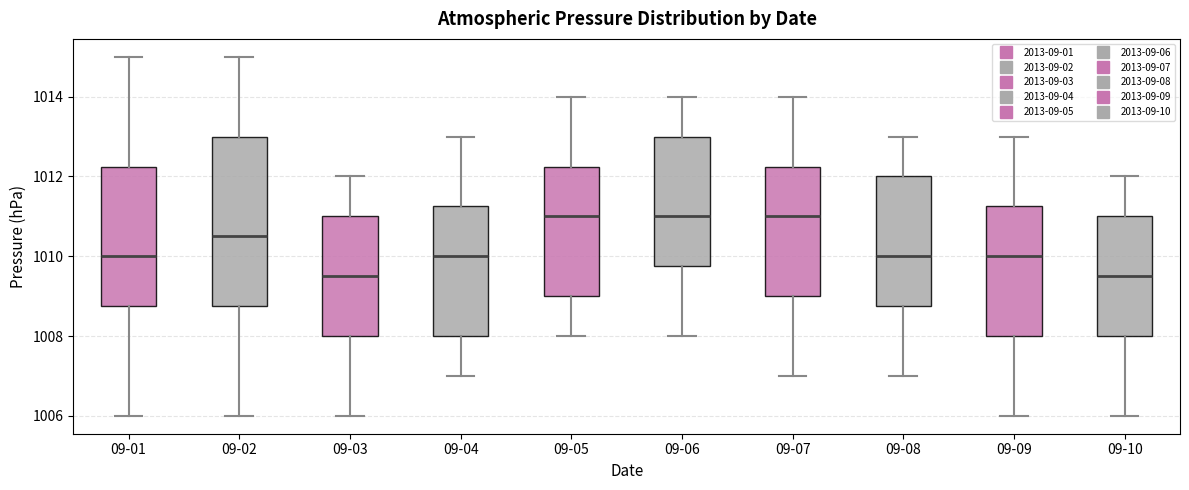

Reading left to right, transcribe this box plot: for each box, give where its median line is, the range the box spans, and where its two whiskers end, as read against the y-axis. The values are not printed on the chart, so give them approximately, as read against the axis.

09-01: median 1010.0, box 1008.8 to 1012.2, whiskers 1006.0 to 1015.0
09-02: median 1010.6, box 1008.8 to 1013.0, whiskers 1006.0 to 1015.0
09-03: median 1009.6, box 1008.0 to 1011.0, whiskers 1006.0 to 1012.0
09-04: median 1010.0, box 1008.0 to 1011.2, whiskers 1007.0 to 1013.0
09-05: median 1011.0, box 1009.0 to 1012.2, whiskers 1008.0 to 1014.0
09-06: median 1011.0, box 1009.8 to 1013.0, whiskers 1008.0 to 1014.0
09-07: median 1011.0, box 1009.0 to 1012.2, whiskers 1007.0 to 1014.0
09-08: median 1010.0, box 1008.8 to 1012.0, whiskers 1007.0 to 1013.0
09-09: median 1010.0, box 1008.0 to 1011.2, whiskers 1006.0 to 1013.0
09-10: median 1009.6, box 1008.0 to 1011.0, whiskers 1006.0 to 1012.0